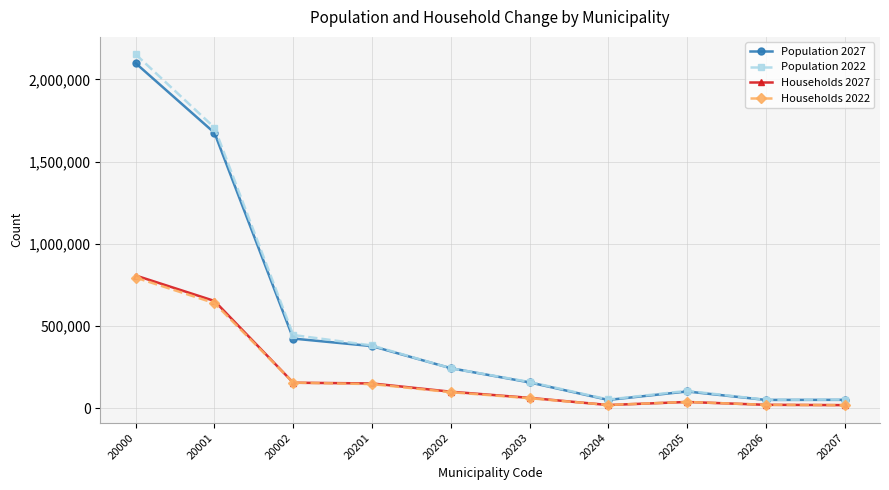

In Households 2027, how many points are lower than both neighbors (excluding endpoints)?

1